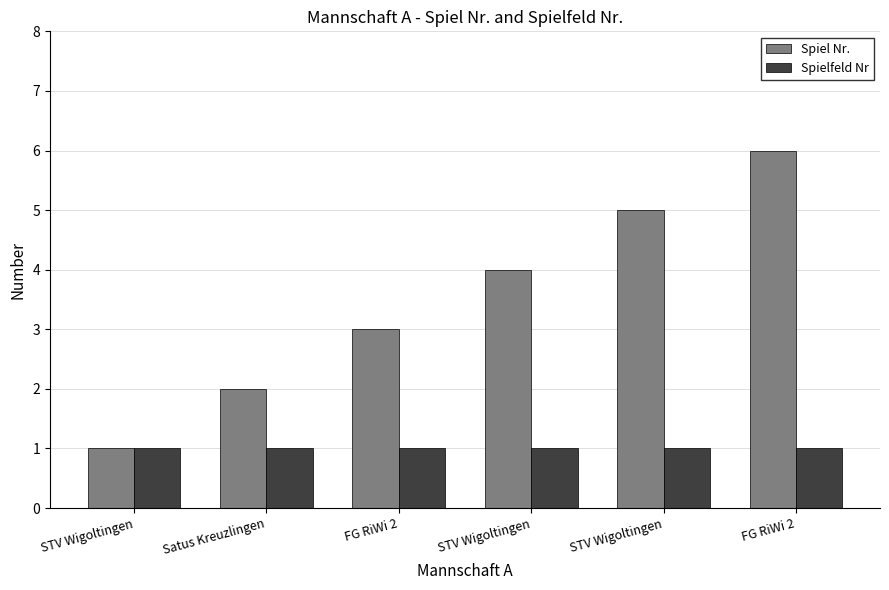

What are all the series names shown in the legend?

Spiel Nr., Spielfeld Nr